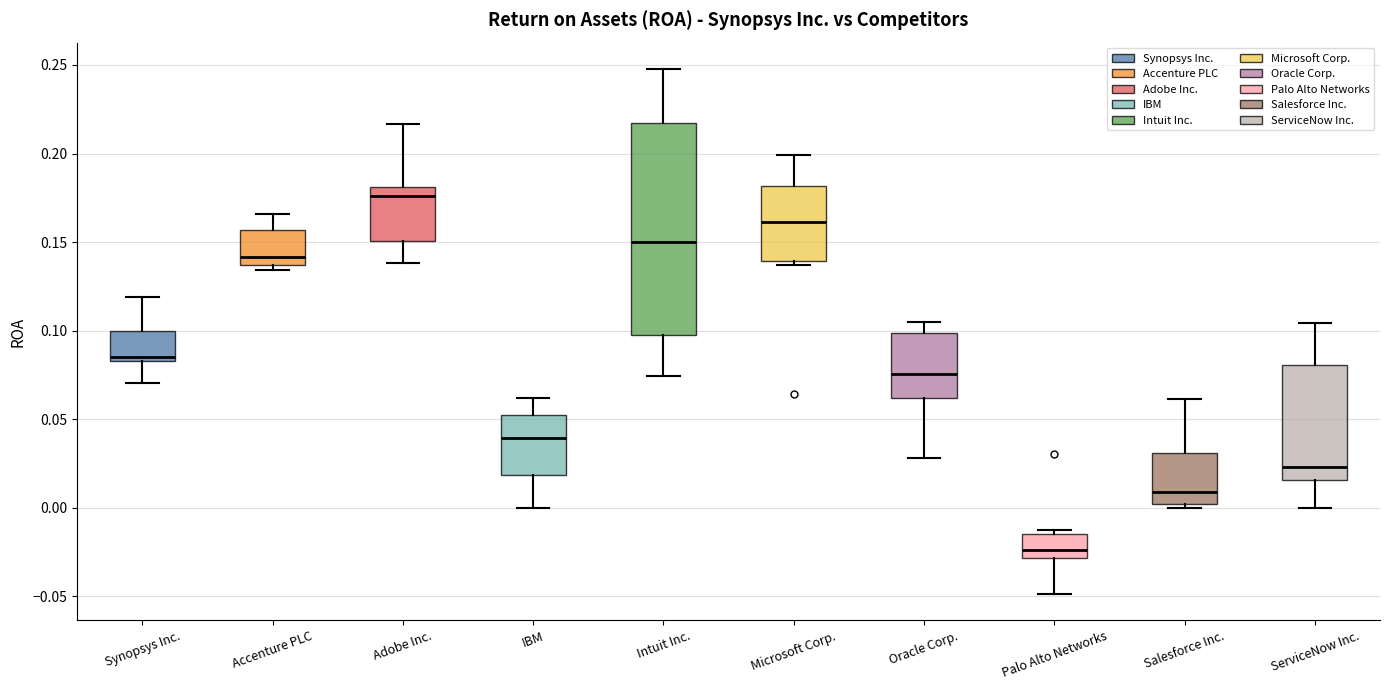

Which box is the tallest, from its lower edge to its upper edge?

Intuit Inc.